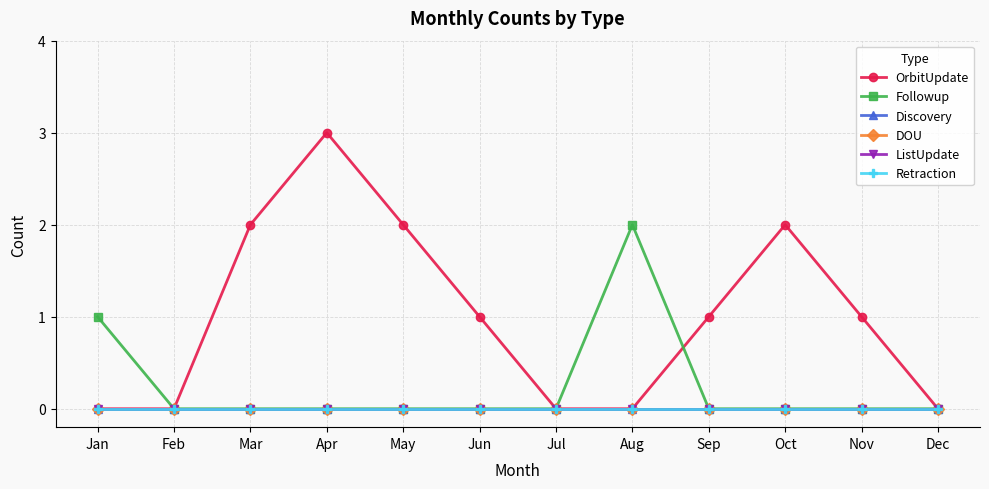

Does the chart have visible grid lines?

Yes